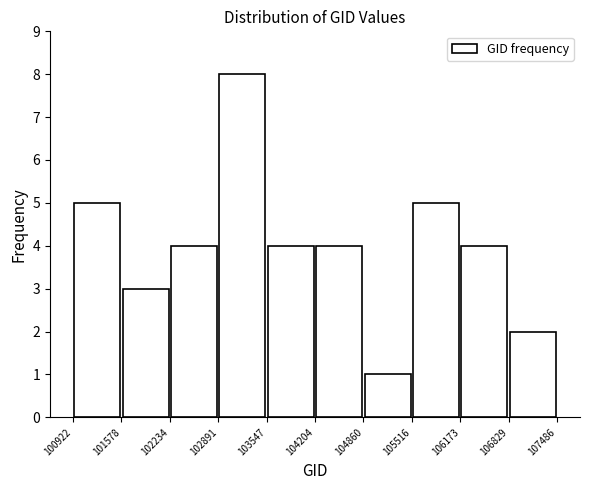

How tall is the bar that spans 101578 to 102234 on the x-axis? The values are not printed on the chart, so give them approximately, as read against the axis.

3